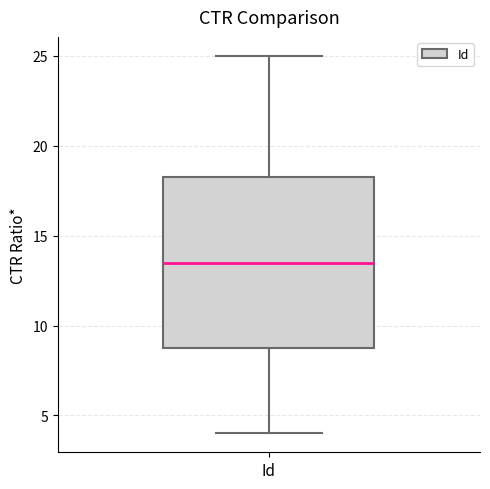

Read this box plot against the y-axis: the position of the median line, the range covered by the box, and the ends of both whiskers. The values are not printed on the chart, so give them approximately, as read against the axis.

median 13.5, box 9.0 to 18.5, whiskers 4.0 to 25.0